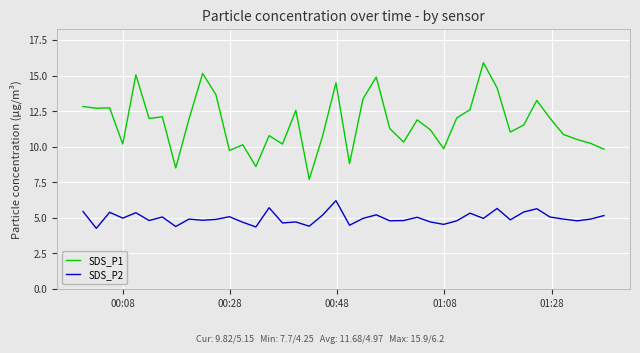

True or false: SDS_P1 and SDS_P2 cross at least once.

False